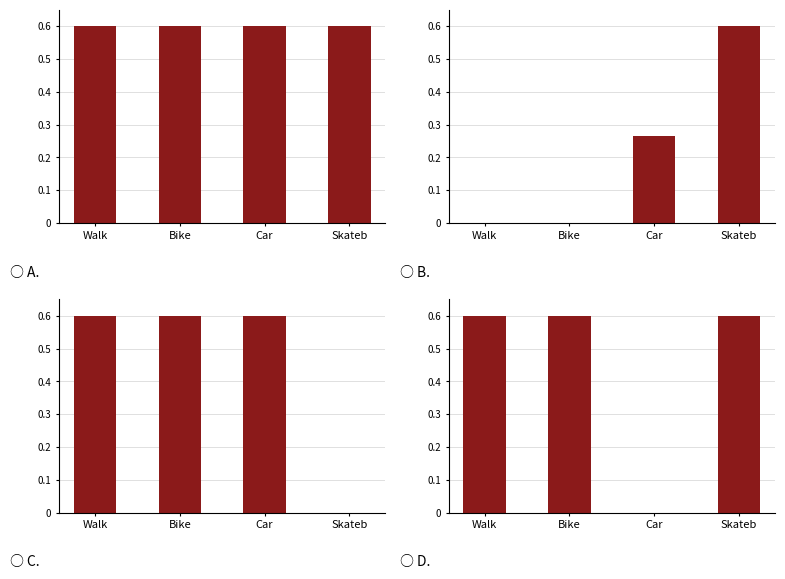

Reading left to right, extract all data points from this chart.

Panel A: 0.6	0.6	0.6	0.6
Panel B: 0.0	0.0	0.3	0.6
Panel C: 0.6	0.6	0.6	0.0
Panel D: 0.6	0.6	0.0	0.6